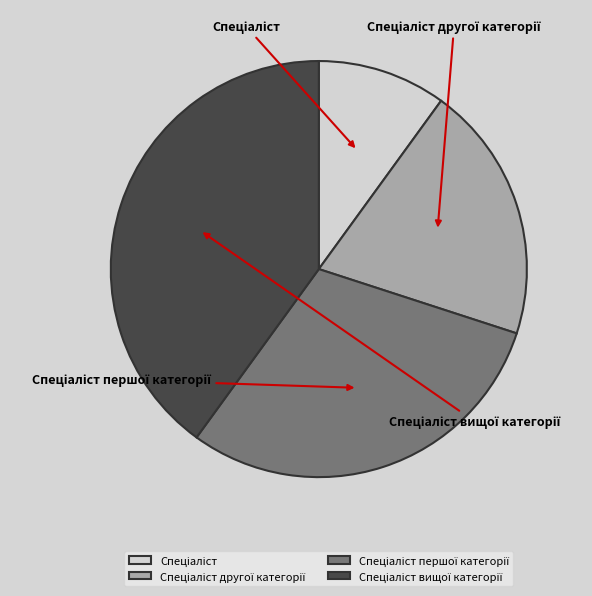

Is there a majority slice in this chart?

No